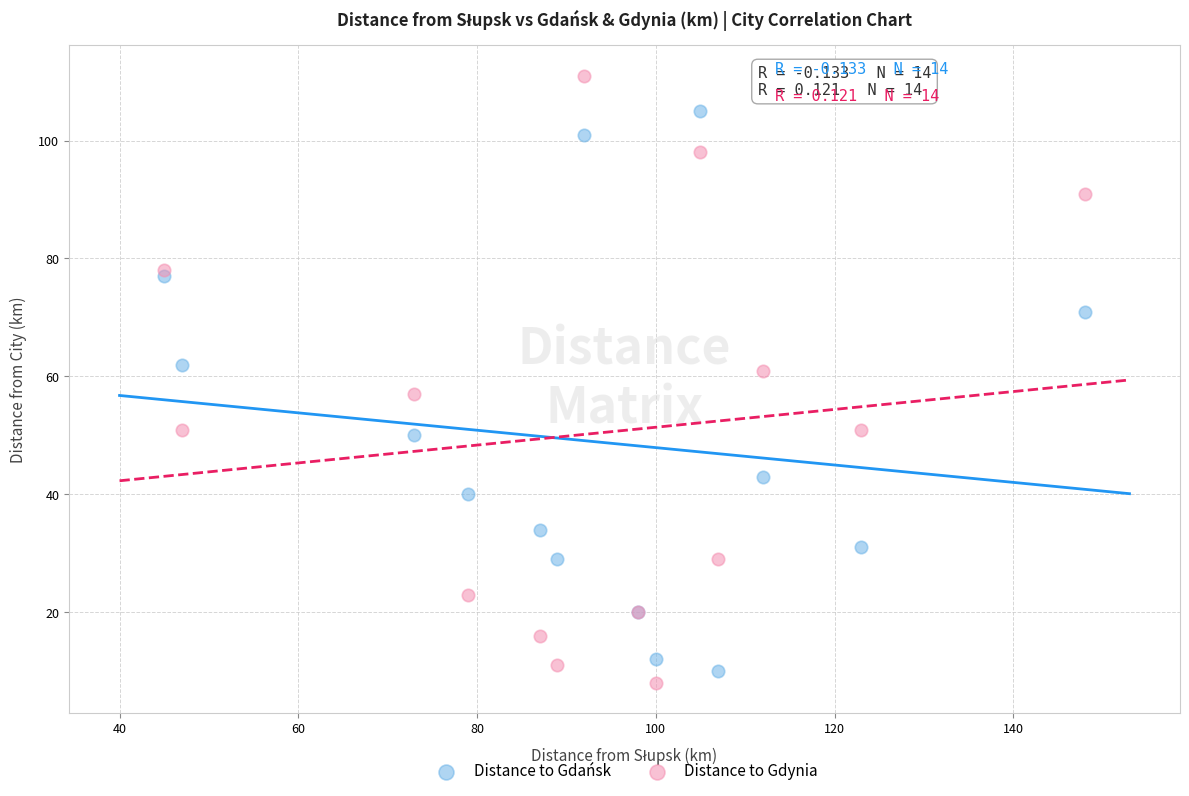

Which series contains the highest Y value?

Distance to Gdynia